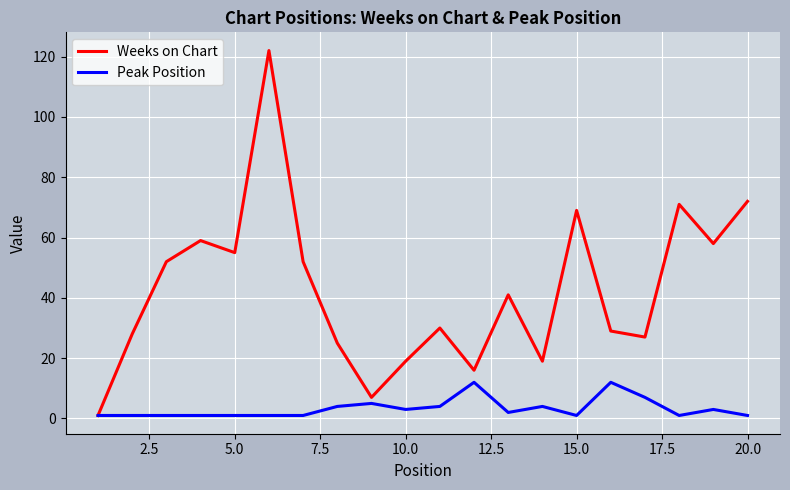

Which series has the largest range (max minus min)?

Weeks on Chart